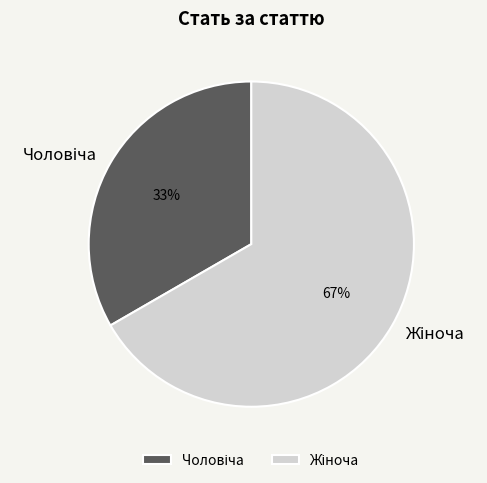

How many segments does this pie chart have?

2